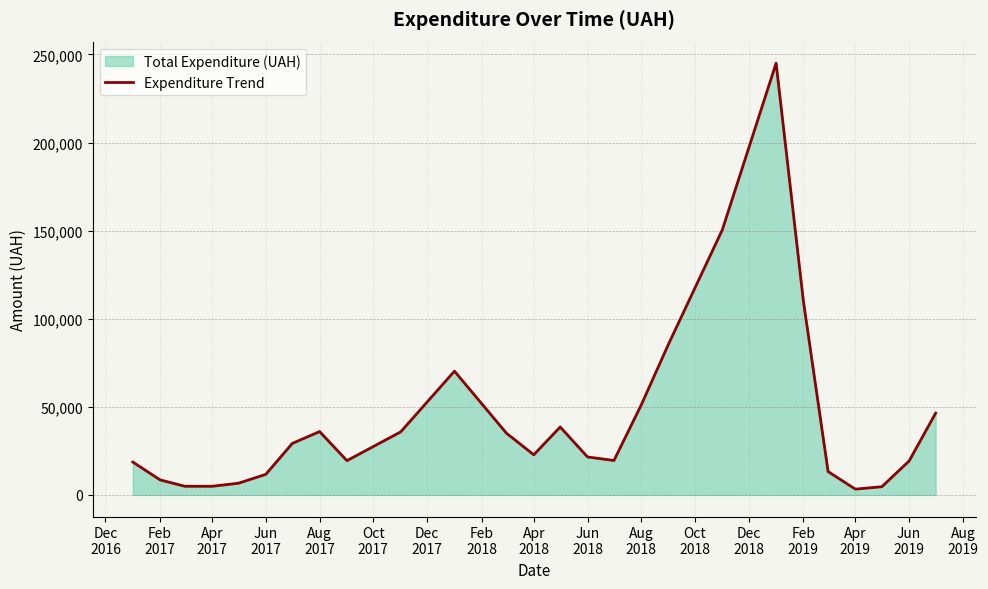

What is the difference between the maximum and minimum values?

241713.5